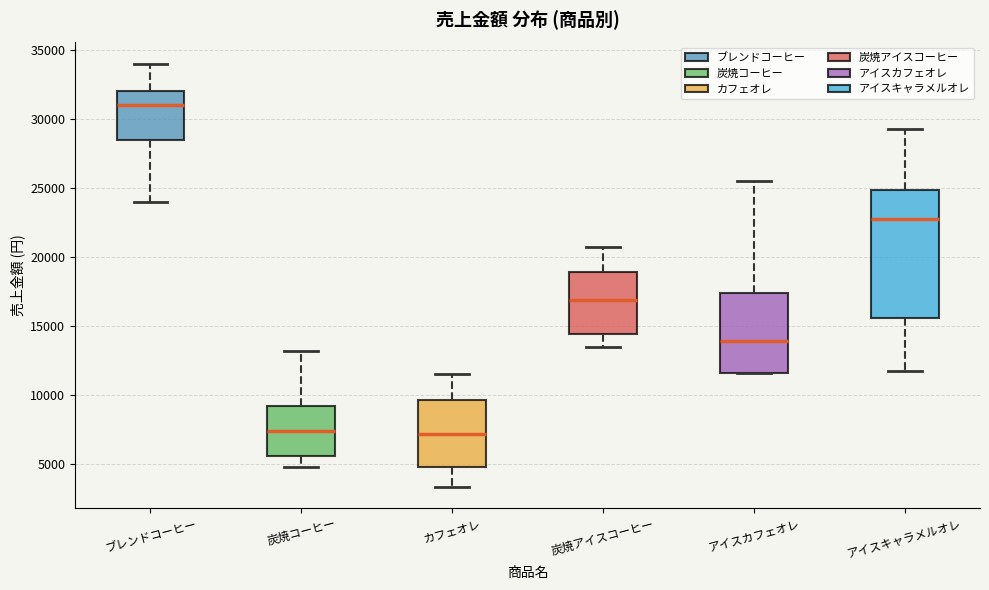

Reading left to right, transcribe this box plot: for each box, give where its median line is, the range the box spans, and where its two whiskers end, as read against the y-axis. The values are not printed on the chart, so give them approximately, as read against the axis.

ブレンドコーヒー: median 31000, box 28500 to 32000, whiskers 24000 to 34000
炭焼コーヒー: median 7500, box 5500 to 9000, whiskers 5000 to 13000
カフェオレ: median 7000, box 5000 to 9500, whiskers 3500 to 11500
炭焼アイスコーヒー: median 17000, box 14500 to 19000, whiskers 13500 to 20500
アイスカフェオレ: median 14000, box 11500 to 17500, whiskers 11500 to 25500
アイスキャラメルオレ: median 23000, box 15500 to 25000, whiskers 11500 to 29500